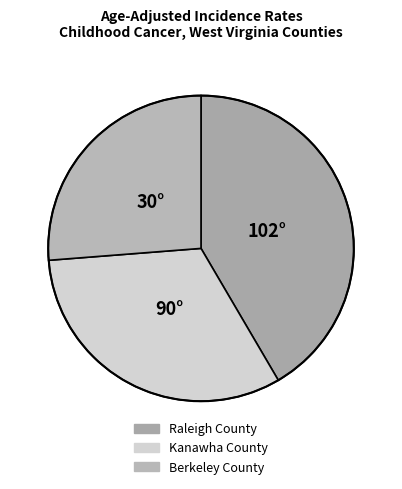

To the nearest percent, what is the average slice percentage?

33%